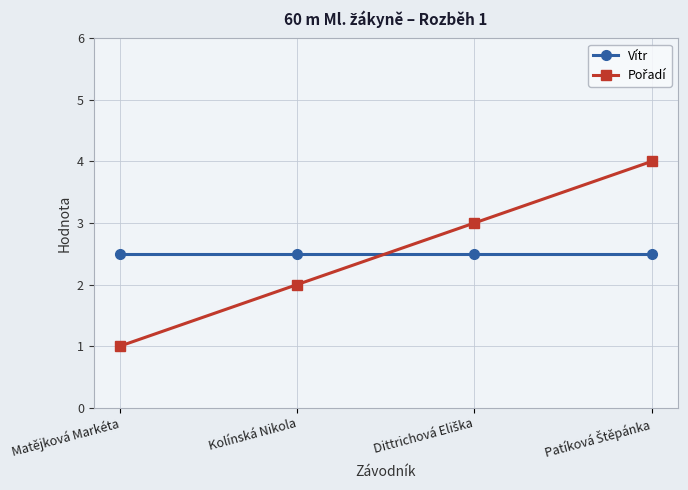

What is the smallest value displayed?

1.0